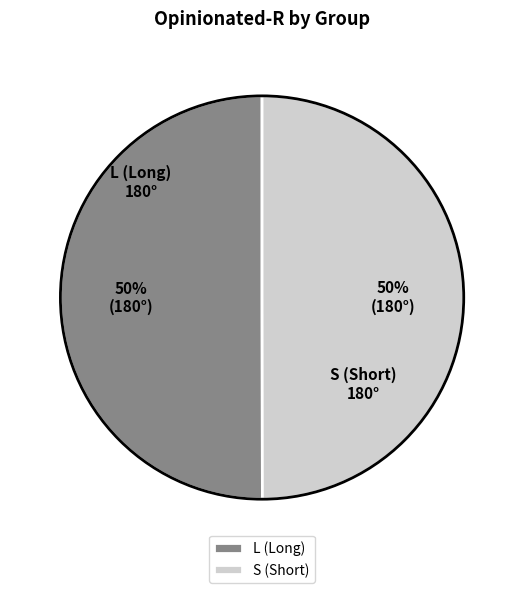

To the nearest percent, what portion does L (Long) represent?

50%